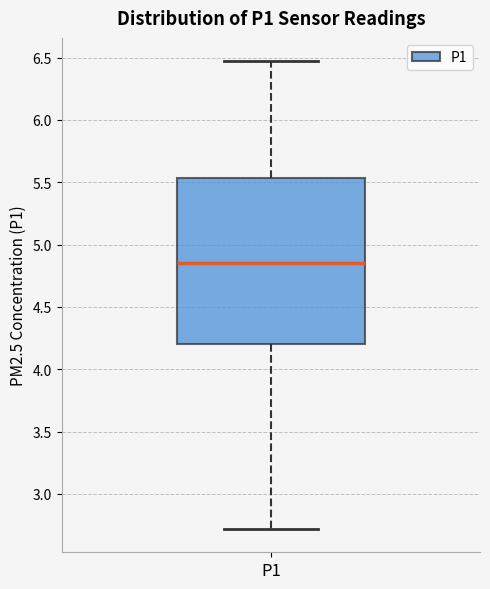

Where is the lower edge of the box for P1 on the y-axis? The values are not printed on the chart, so give them approximately, as read against the axis.

4.20